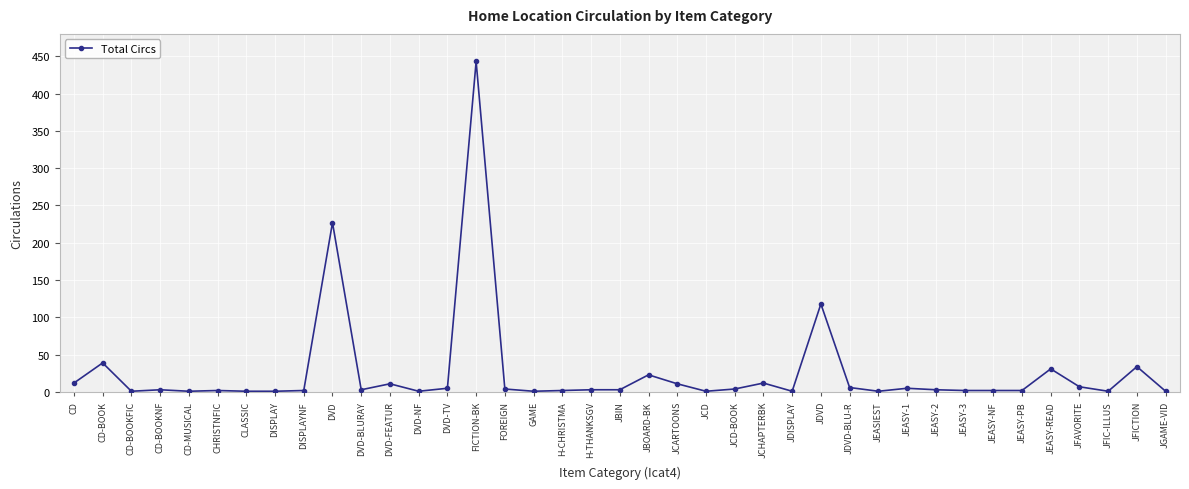

How many lines are shown in the chart?

1